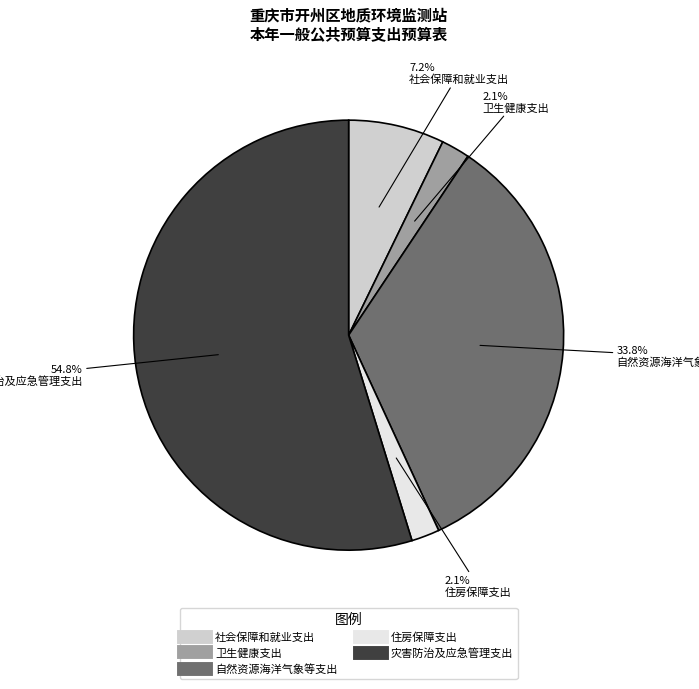

Between 灾害防治及应急管理支出 and 卫生健康支出, which is larger?

灾害防治及应急管理支出